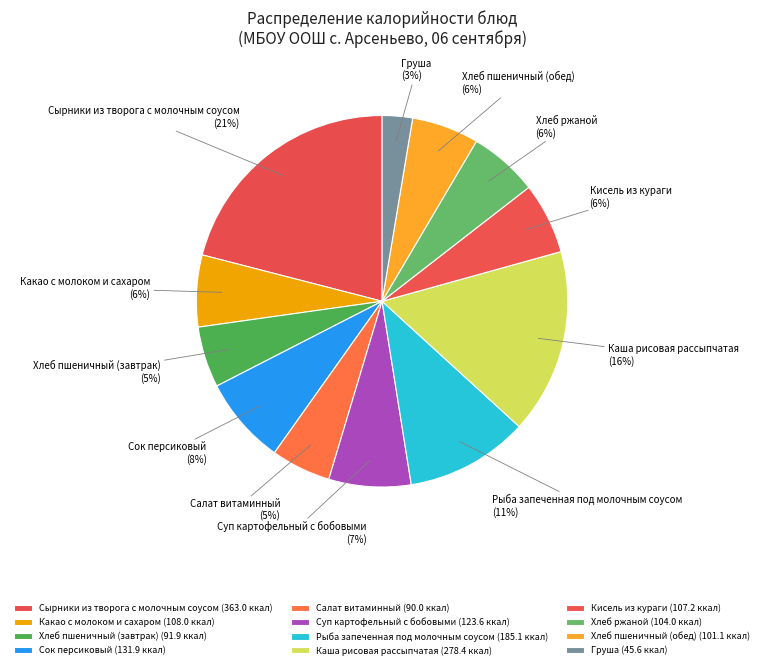

Which has a higher value, Салат витаминный or Суп картофельный с бобовыми?

Суп картофельный с бобовыми